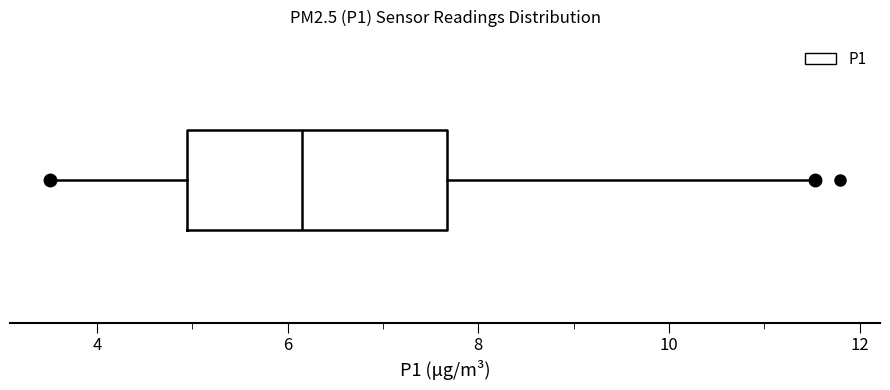

Where does the median line of the box sit on the x-axis? The values are not printed on the chart, so give them approximately, as read against the axis.

6.2